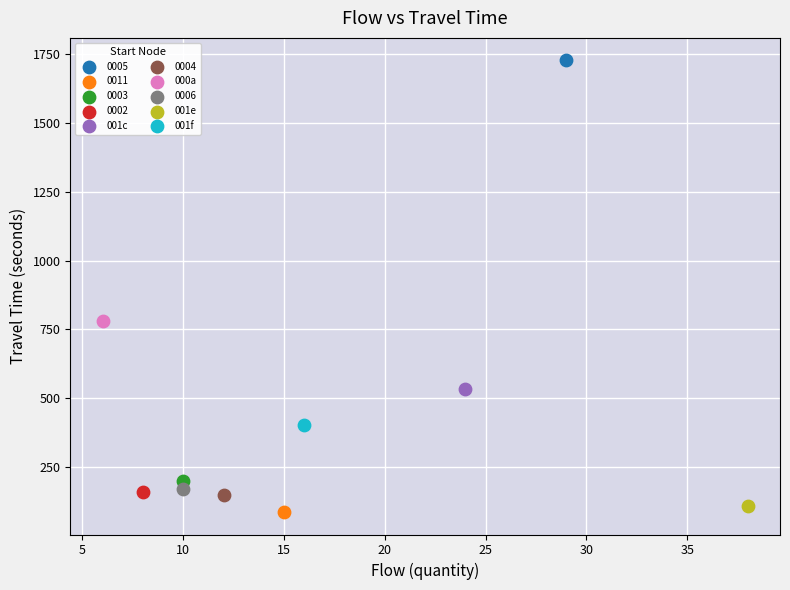

What are all the series names shown in the legend?

0005, 0011, 0003, 0002, 001c, 0004, 000a, 0006, 001e, 001f